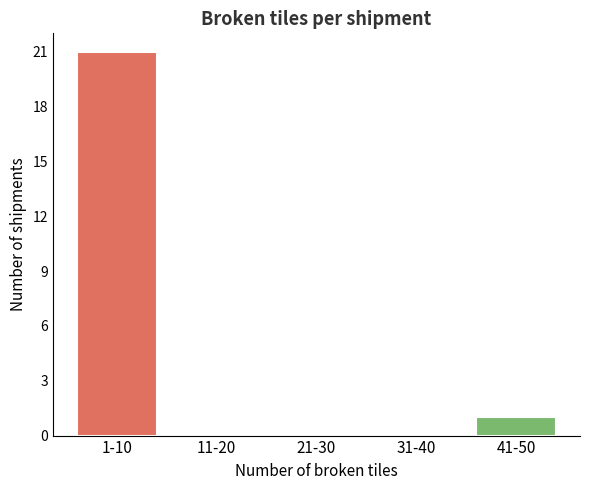

Reading left to right, list all the values displayed in this chart.

1-10=21	11-20=0	21-30=0	31-40=0	41-50=1